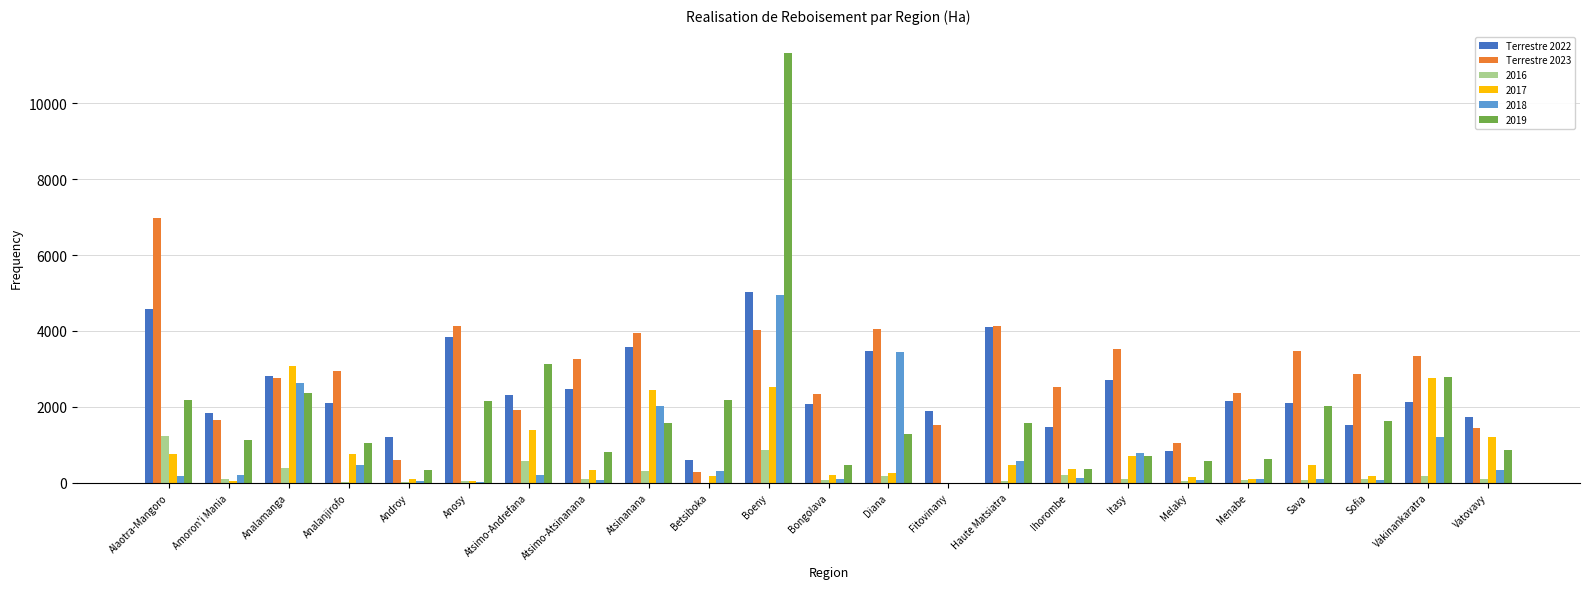

What is the greatest value displayed?

11316.0